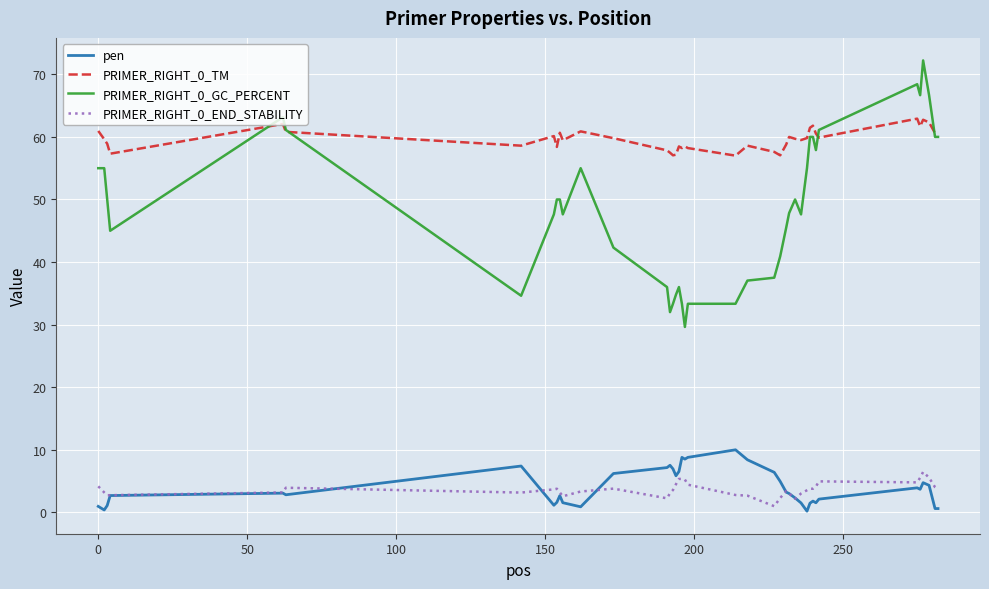

What is the lowest value of the PRIMER_RIGHT_0_TM series?

57.0